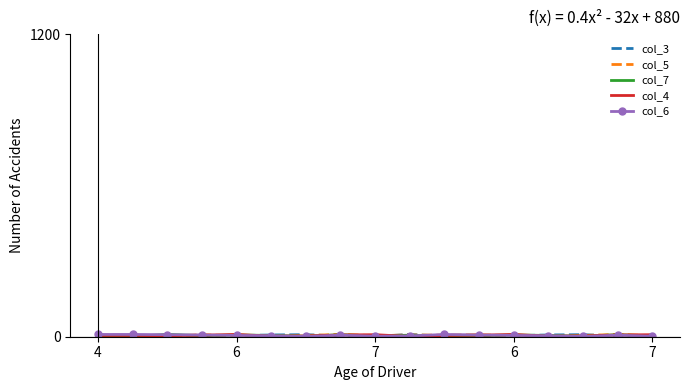

What is the label of the 8th point from the left?

7